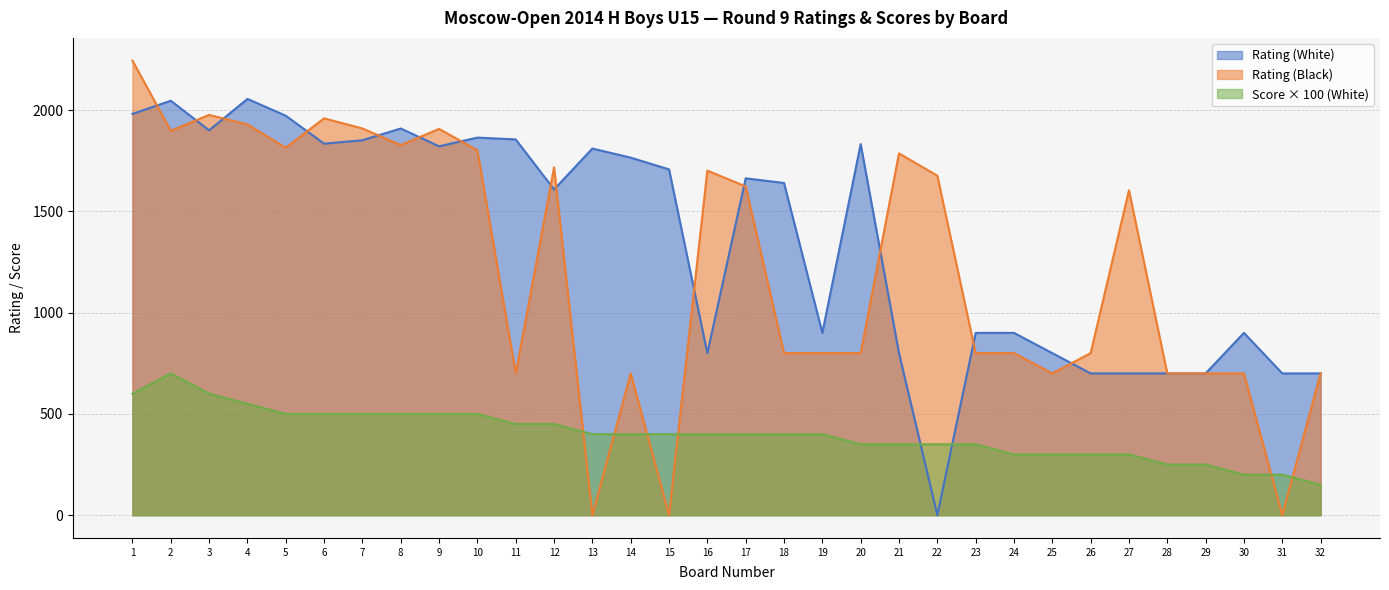

Which series has the largest total across all categories?

Rating (White)